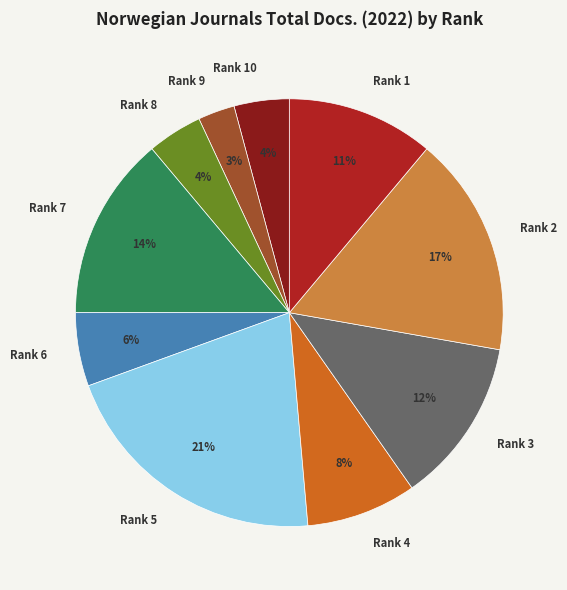

To the nearest percent, what portion does Rank 8 represent?

4%